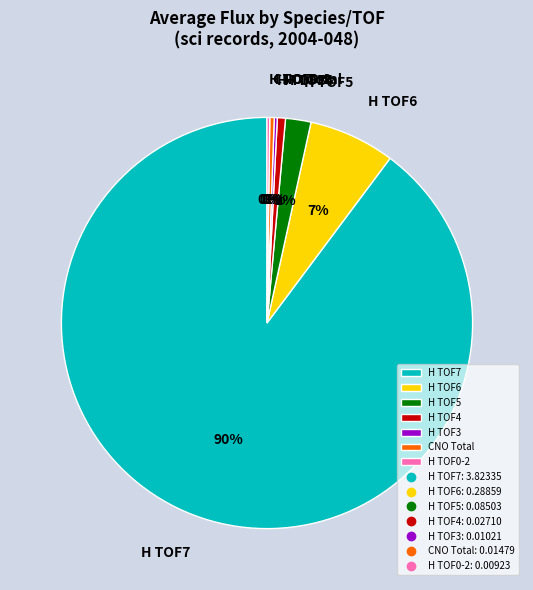

Combined, do H TOF4 and H TOF6 account for over 50%?

No